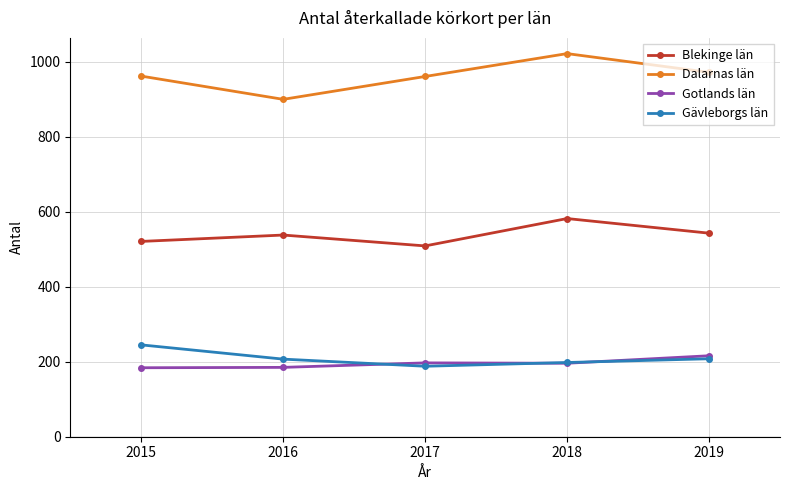

True or false: Dalarnas län and Gotlands län intersect in this chart.

False